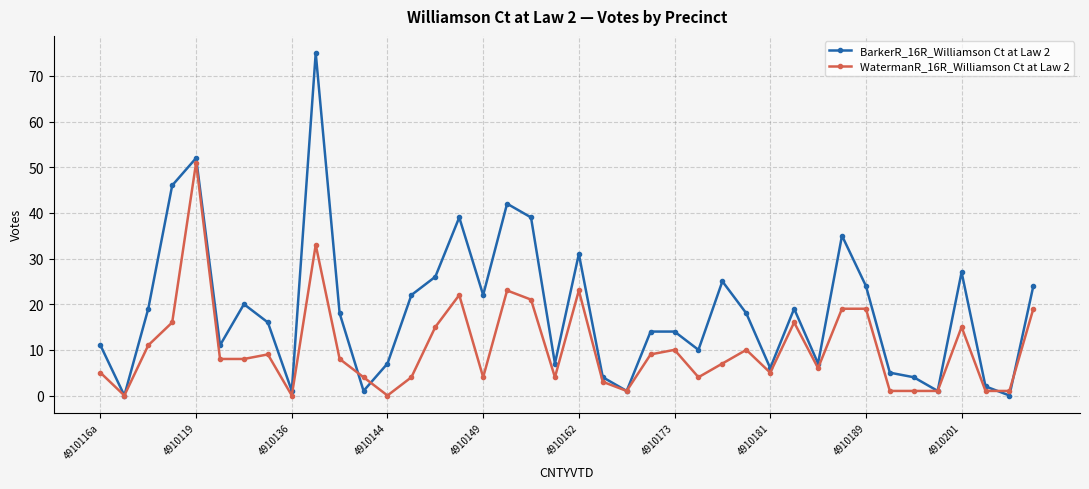

Which series has the largest range (max minus min)?

BarkerR_16R_Williamson Ct at Law 2